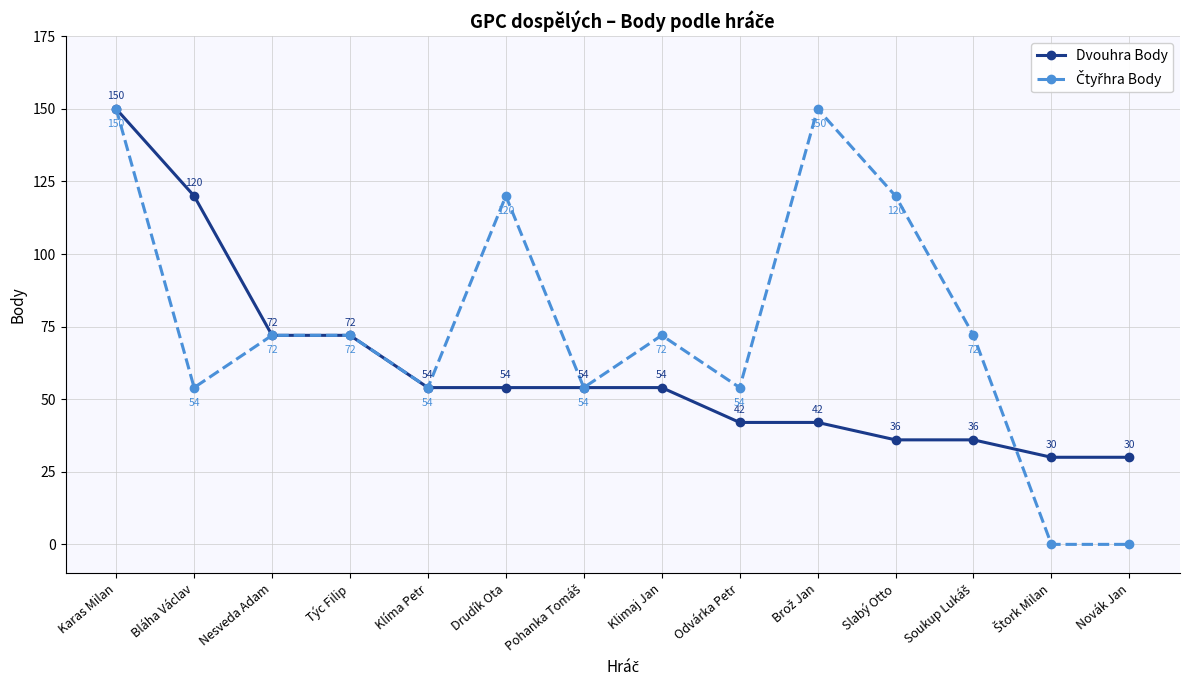

How many distinct data groups are displayed?

2